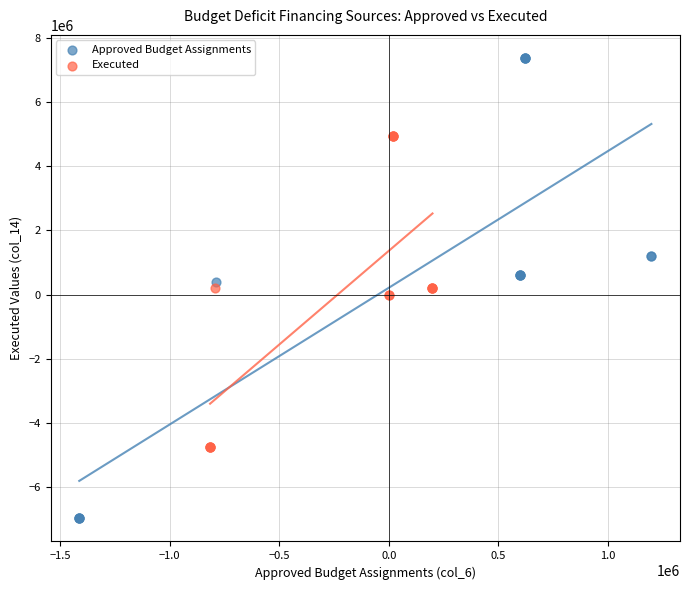

Which series contains the lowest Y value?

Approved Budget Assignments